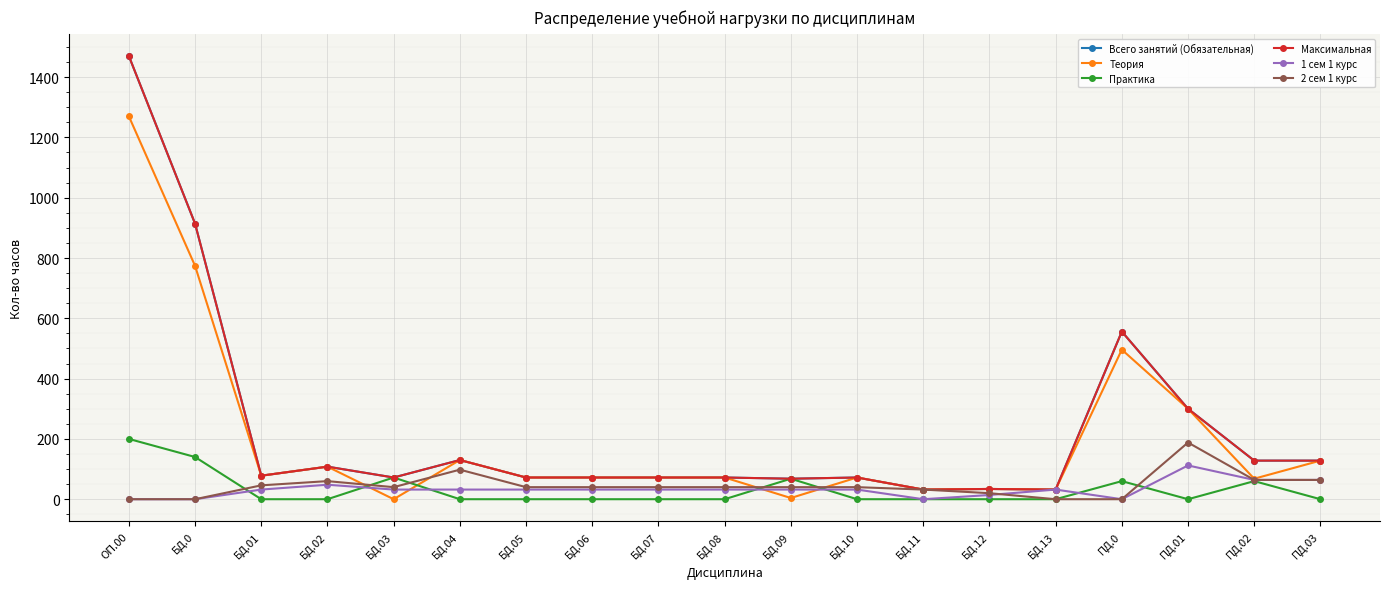

Is this an area chart (filled region under the line)?

No